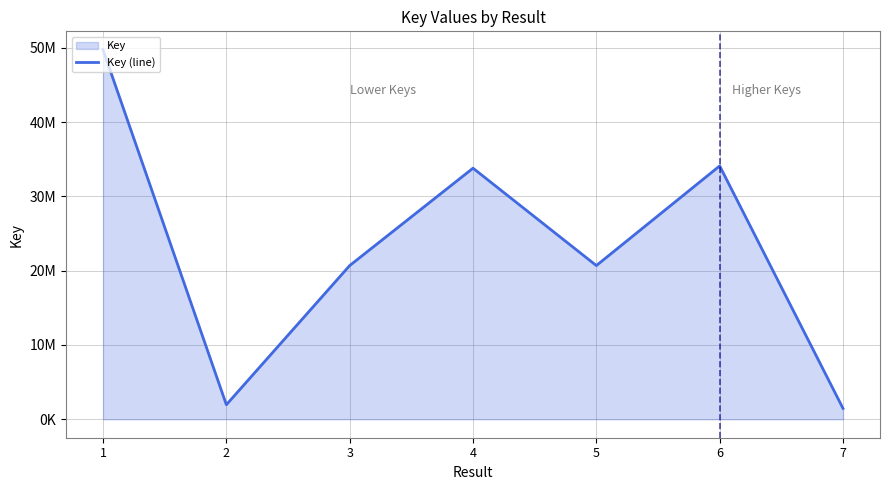

The value at 1 is 49741671. True or false?

True